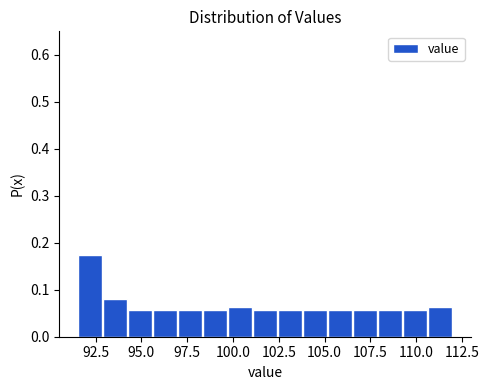

Around what value on the x-axis is the tallest bar? Give the approximate position of its centre, as read against the axis.

92.0